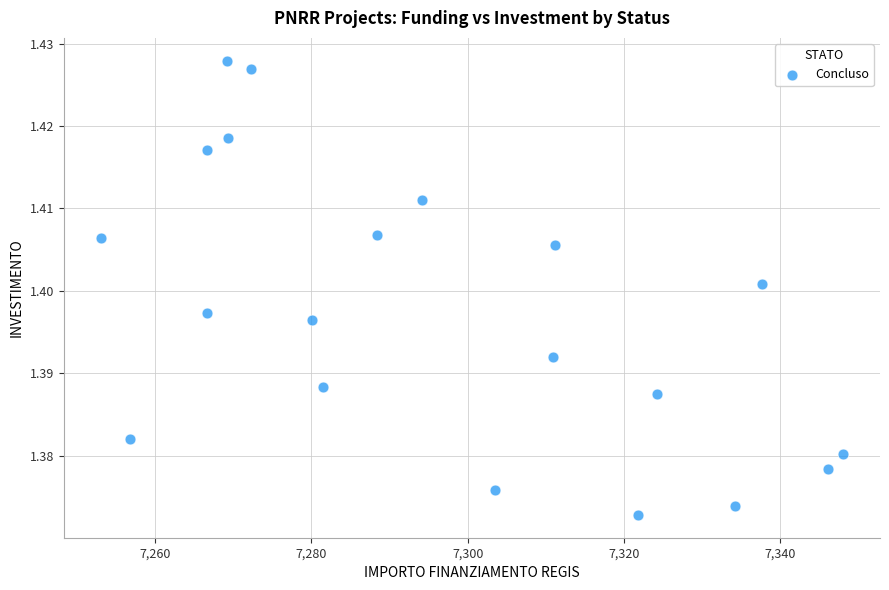

Count the number of points in this scatter plot.

20